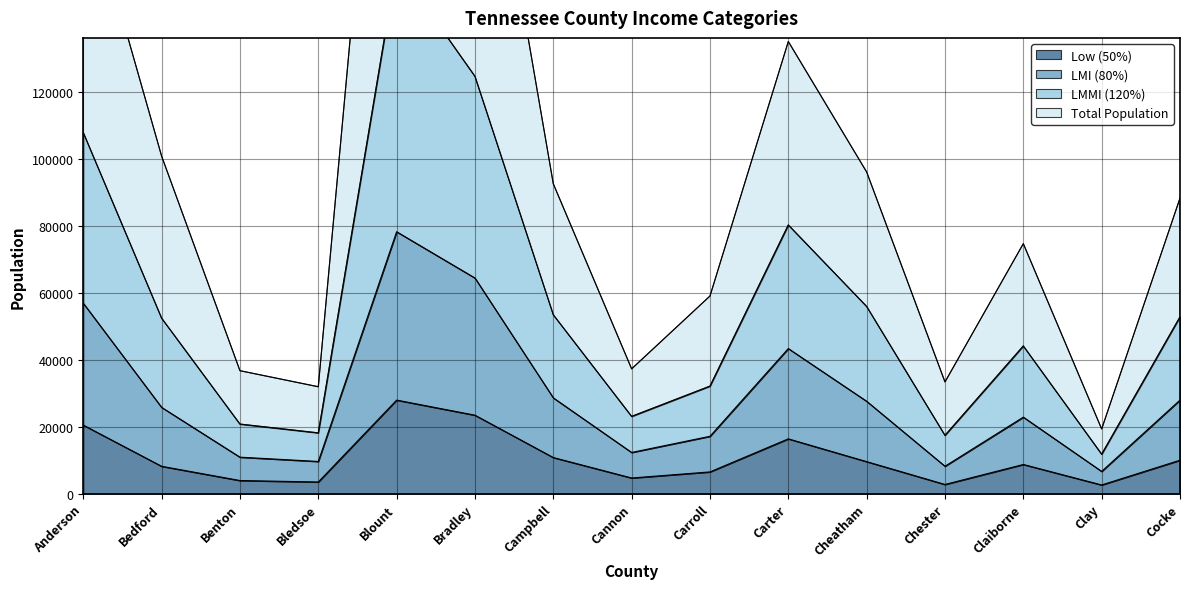

The value of Low (50%) at Benton is 3940. True or false?

True